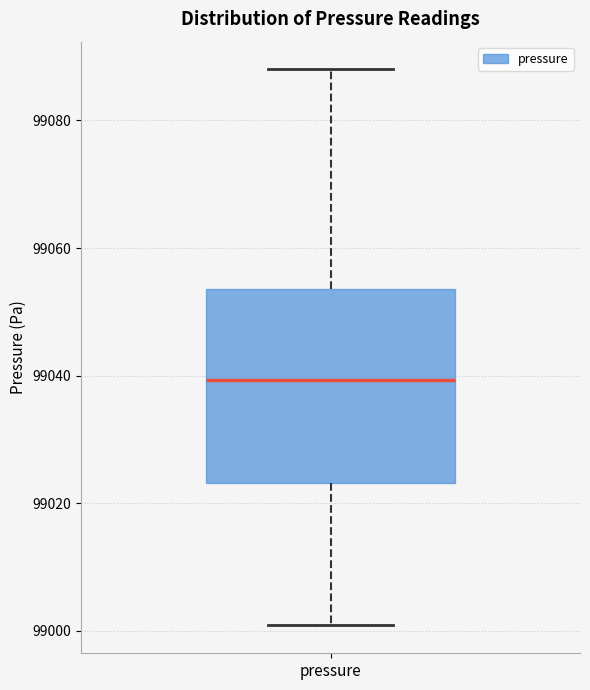

Read this box plot against the y-axis: the position of the median line, the range covered by the box, and the ends of both whiskers. The values are not printed on the chart, so give them approximately, as read against the axis.

median 99040, box 99024 to 99054, whiskers 99000 to 99088